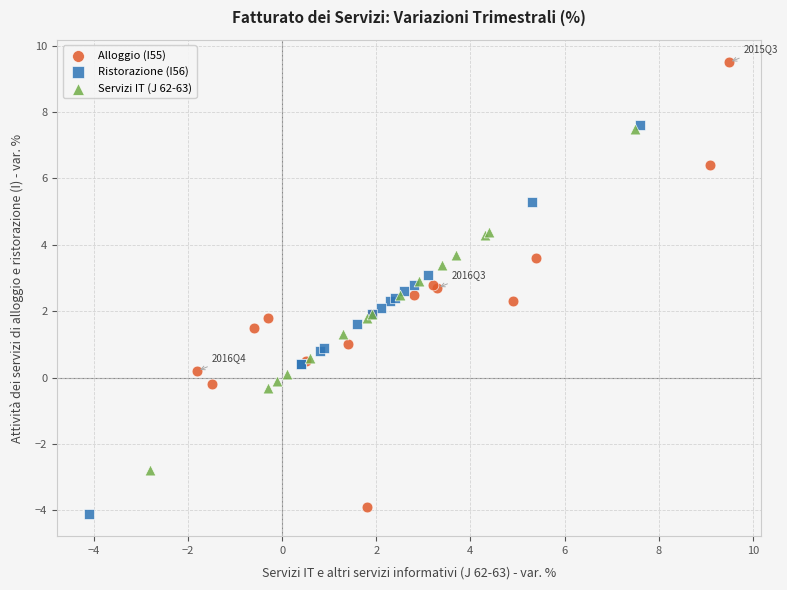

Which series contains the highest Y value?

Alloggio (I55)